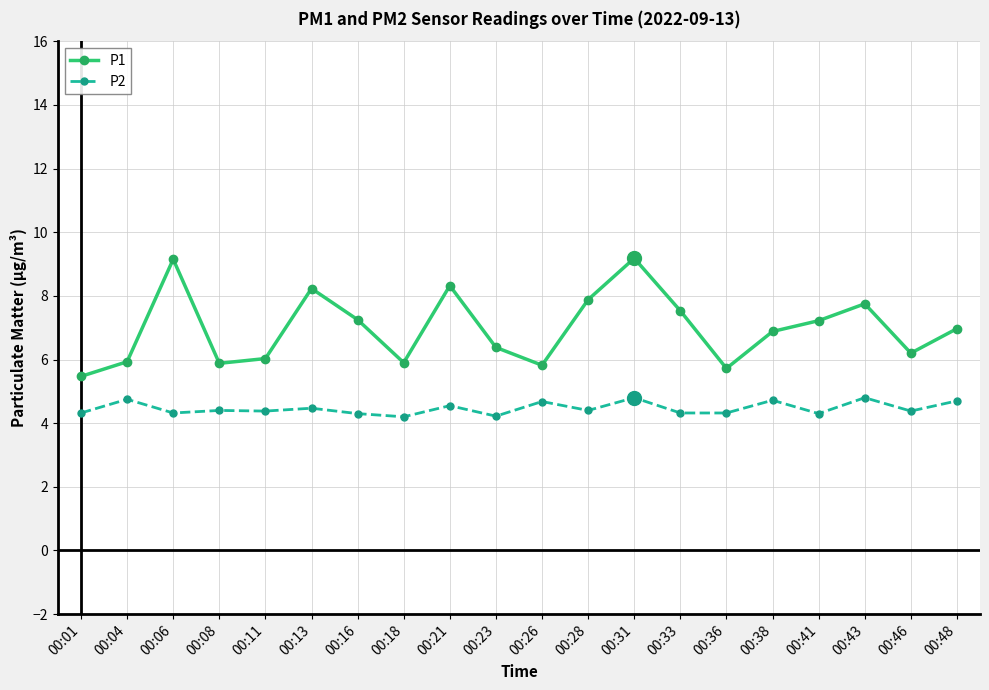

In P2, how many points are higher than both neighbors (excluding endpoints)?

8